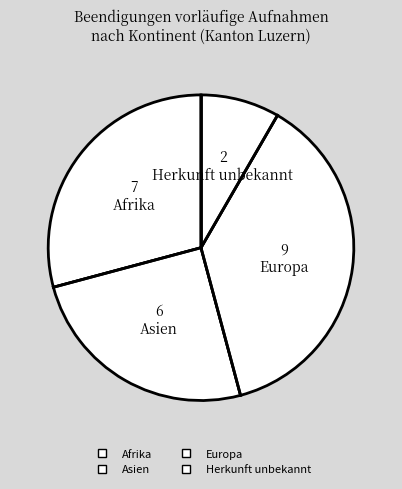

How many segments does this pie chart have?

4